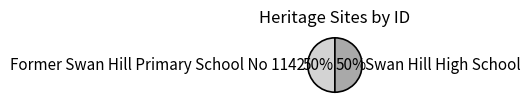

Combined, do Former Swan Hill Primary School No 1142 and Swan Hill High School account for over 50%?

Yes